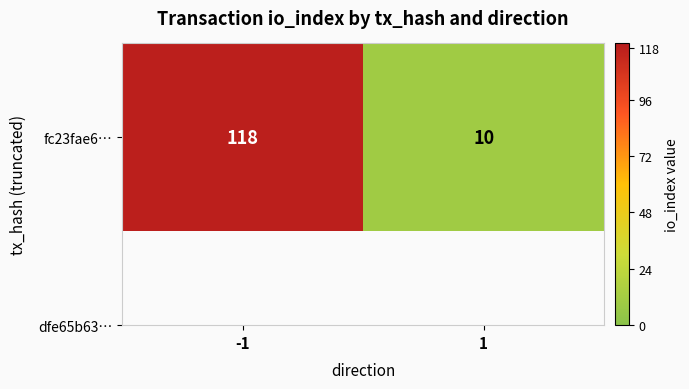

What is the minimum value shown in the chart?

10